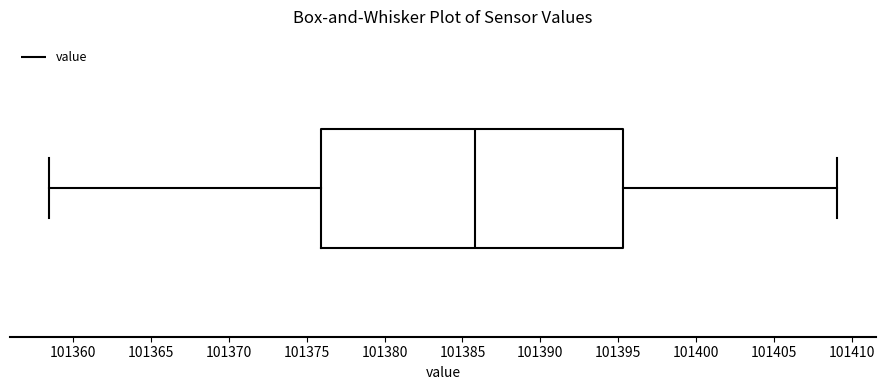

Where is the left edge of the box on the x-axis? The values are not printed on the chart, so give them approximately, as read against the axis.

101376.0